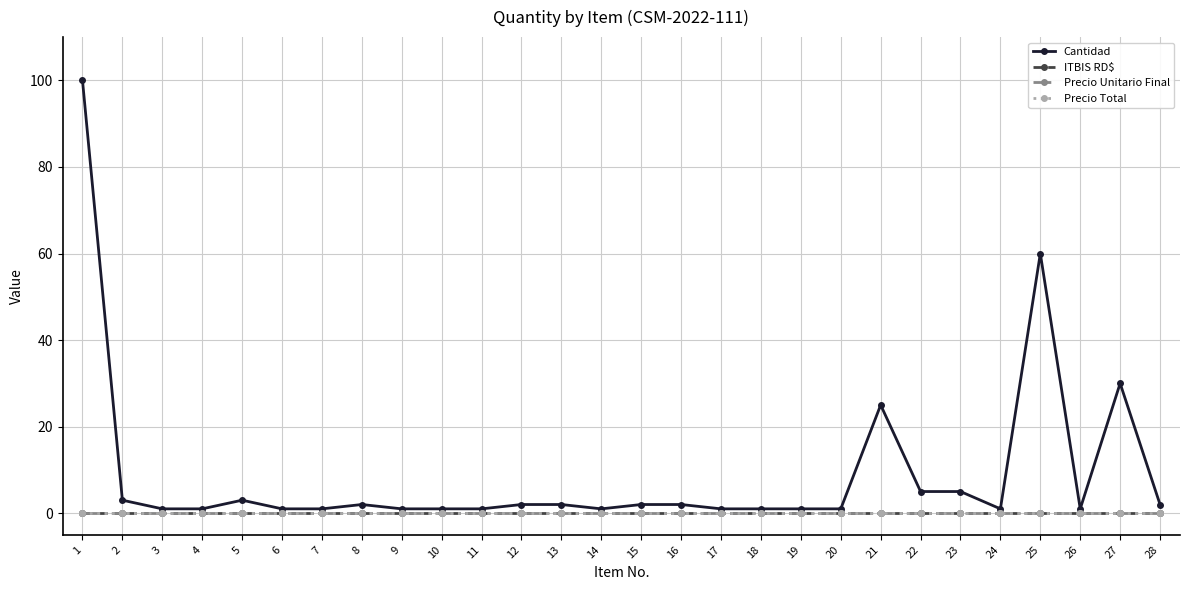

Which category has the highest value across all series?

1